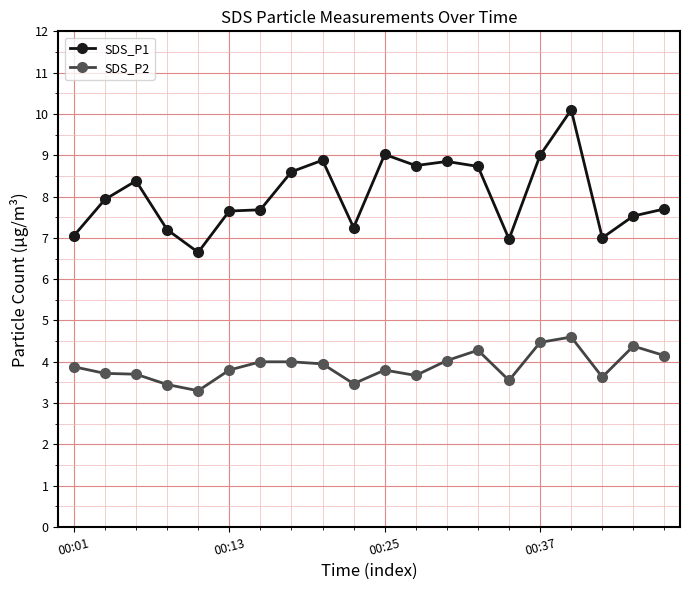

Which series has the largest total across all categories?

SDS_P1